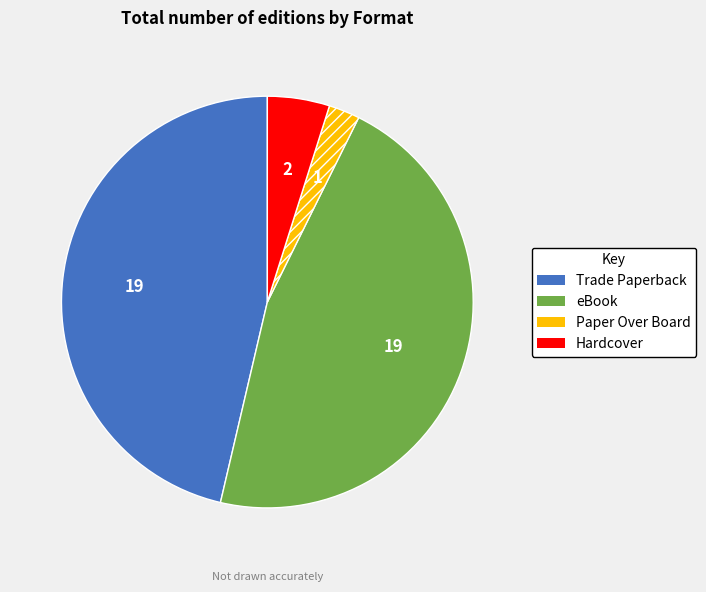

What is the smallest slice in the pie chart?

Paper Over Board